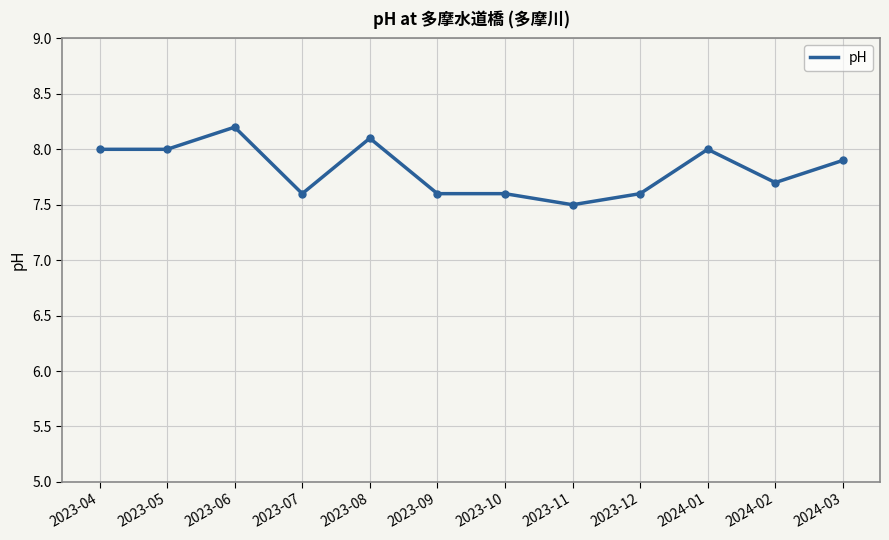

Is it true that the value at 2023-12 is 12.4?

False